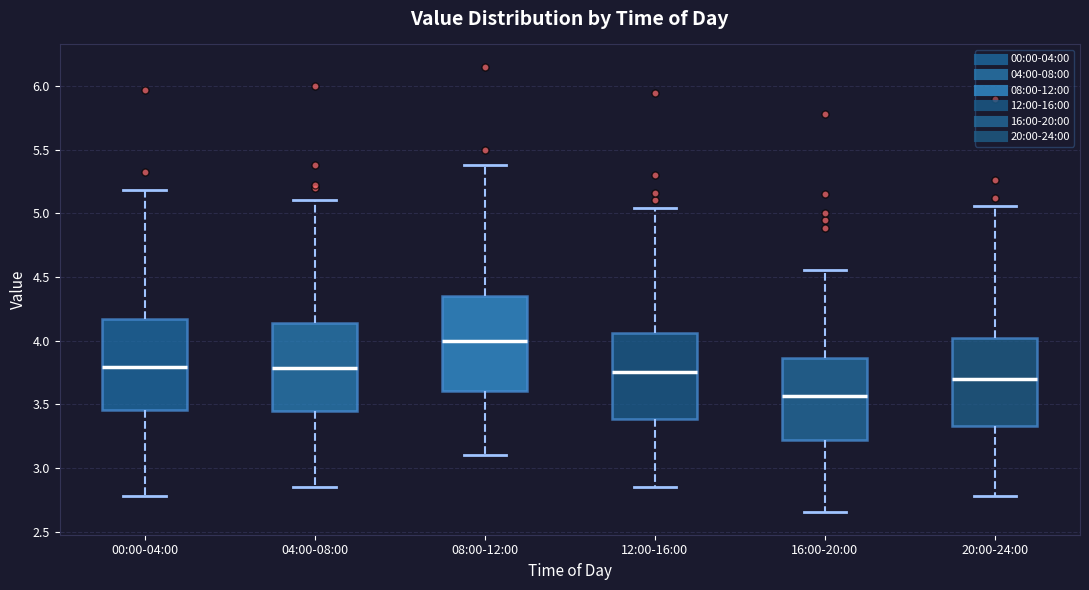

Reading left to right, transcribe this box plot: for each box, give where its median line is, the range the box spans, and where its two whiskers end, as read against the y-axis. The values are not printed on the chart, so give them approximately, as read against the axis.

00:00-04:00: median 3.80, box 3.45 to 4.15, whiskers 2.80 to 5.20
04:00-08:00: median 3.80, box 3.45 to 4.15, whiskers 2.85 to 5.10
08:00-12:00: median 4.00, box 3.60 to 4.35, whiskers 3.10 to 5.40
12:00-16:00: median 3.75, box 3.40 to 4.05, whiskers 2.85 to 5.05
16:00-20:00: median 3.55, box 3.20 to 3.85, whiskers 2.65 to 4.55
20:00-24:00: median 3.70, box 3.35 to 4.00, whiskers 2.80 to 5.05